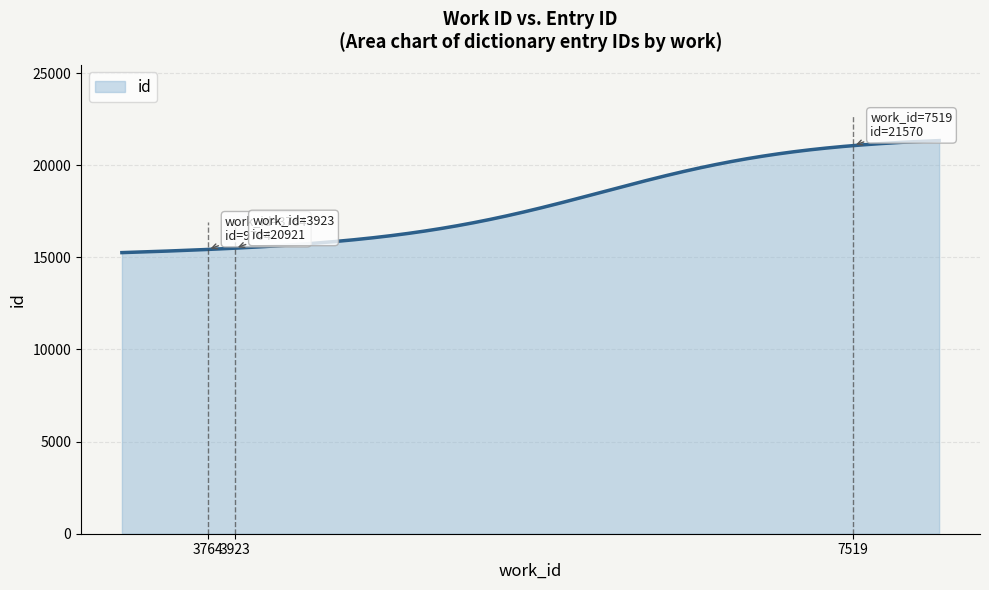

What is the smallest value displayed?

15258.6